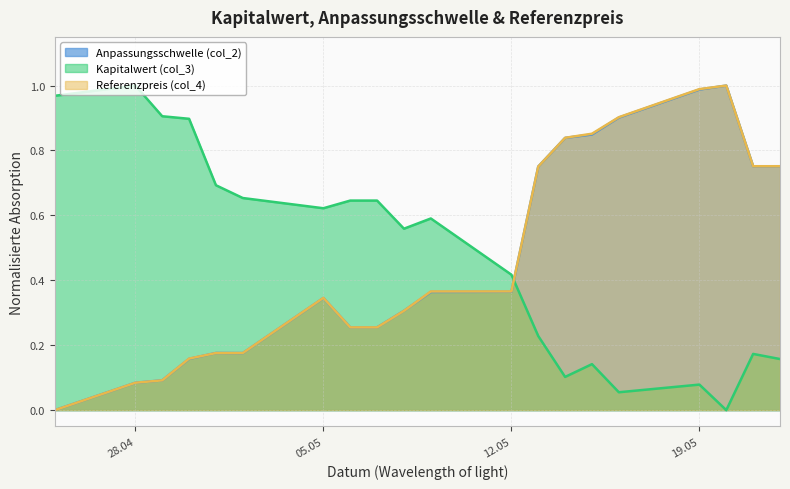

At how many categories does at least one series exceed 0?

20